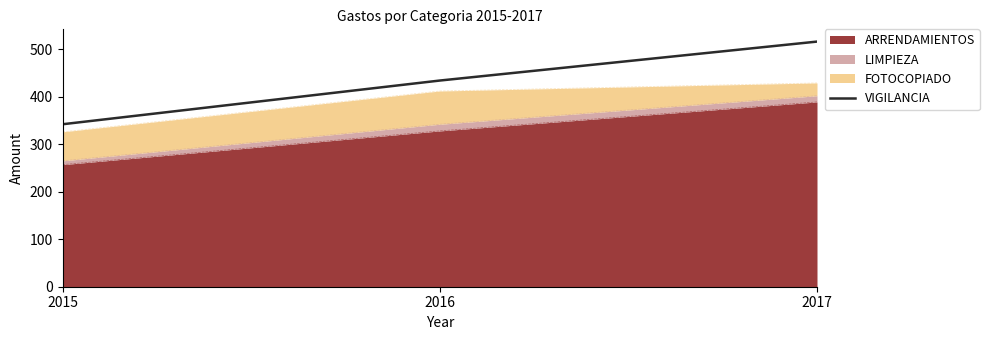

Reading left to right, what are all the values shown in this chart?

2015=342	2016=434	2017=516